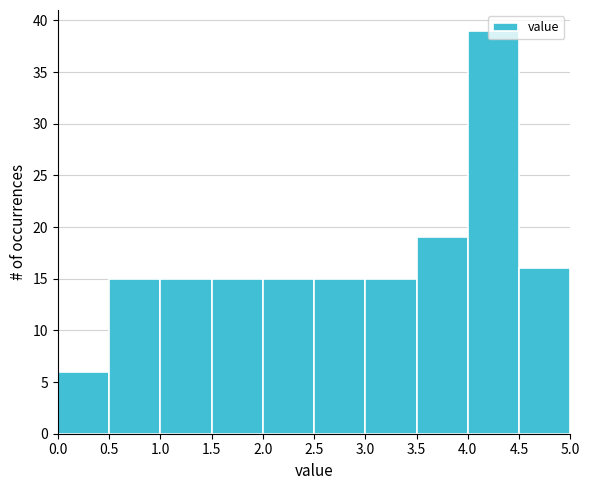

How tall is the bar that spans 0.0 to 0.5 on the x-axis? The values are not printed on the chart, so give them approximately, as read against the axis.

6